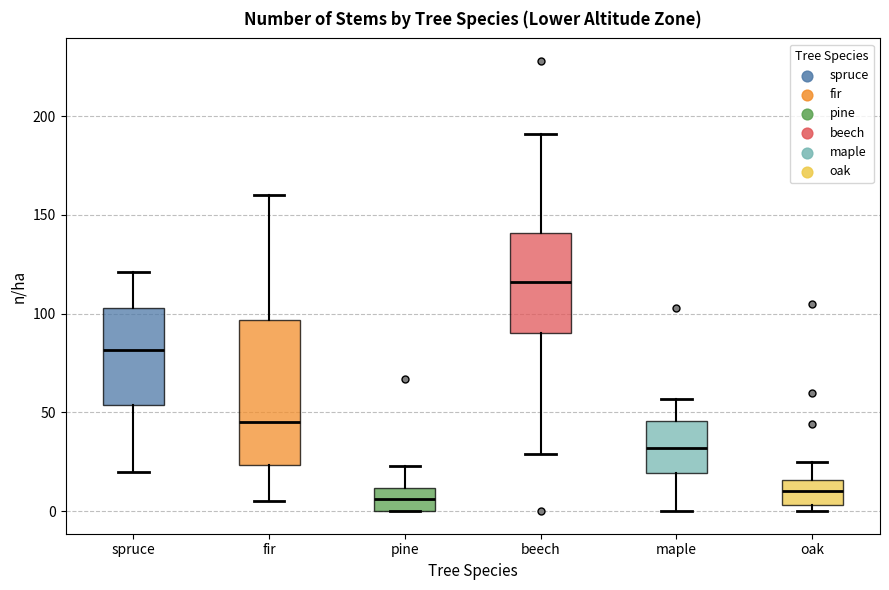

Reading left to right, read every box against the y-axis: the position of its median line, the range the box covers, and the ends of its whiskers. The values are not printed on the chart, so give them approximately, as read against the axis.

spruce: median 80, box 55 to 105, whiskers 20 to 120
fir: median 45, box 25 to 95, whiskers 5 to 160
pine: median 5, box 0 to 10, whiskers 0 to 25
beech: median 115, box 90 to 140, whiskers 30 to 190
maple: median 30, box 20 to 45, whiskers 0 to 55
oak: median 10, box 5 to 15, whiskers 0 to 25